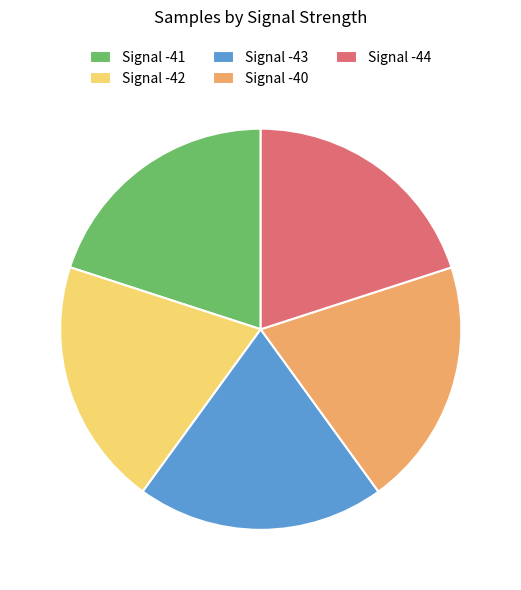

Does any single category account for the majority?

No